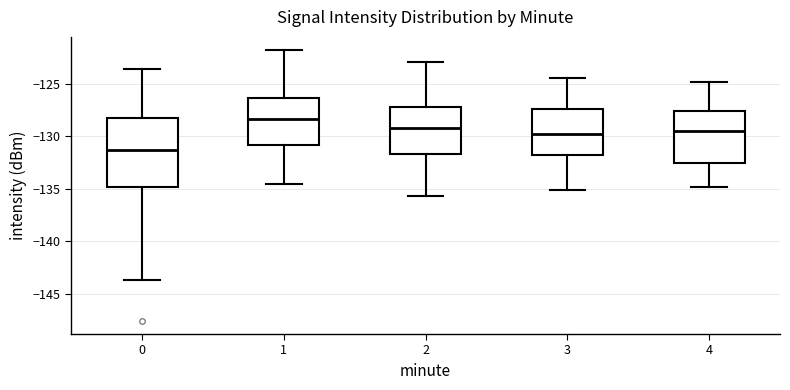

Reading left to right, transcribe this box plot: for each box, give where its median line is, the range the box spans, and where its two whiskers end, as read against the y-axis. The values are not printed on the chart, so give them approximately, as read against the axis.

0: median -131.5, box -135.0 to -128.5, whiskers -143.5 to -123.5
1: median -128.5, box -131.0 to -126.5, whiskers -134.5 to -122.0
2: median -129.0, box -131.5 to -127.0, whiskers -135.5 to -123.0
3: median -129.5, box -131.5 to -127.5, whiskers -135.0 to -124.5
4: median -129.5, box -132.5 to -127.5, whiskers -135.0 to -125.0